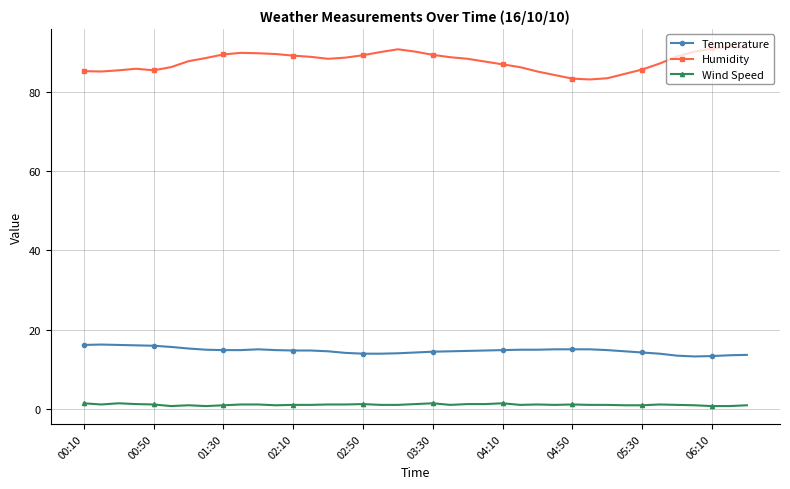

Rank the series by their average value, from highest to lowest.

Humidity, Temperature, Wind Speed